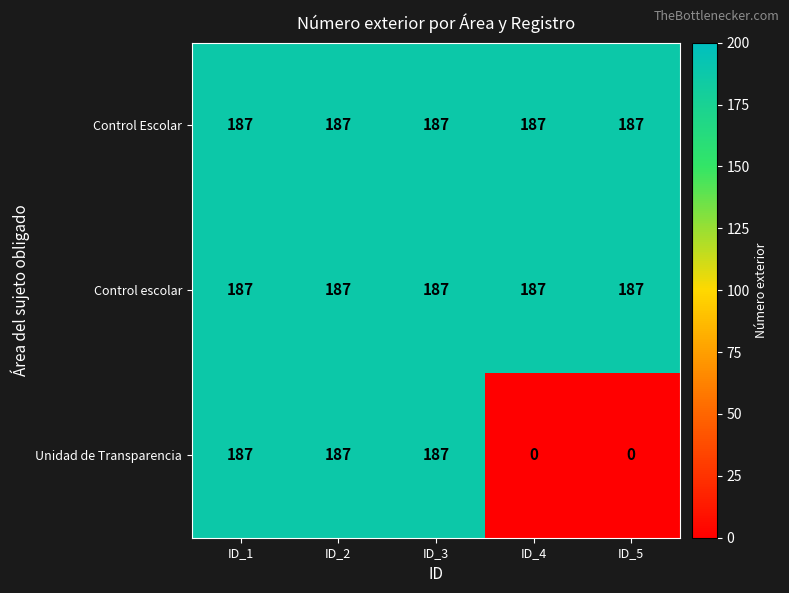

Which series has the largest range (max minus min)?

Unidad de Transparencia